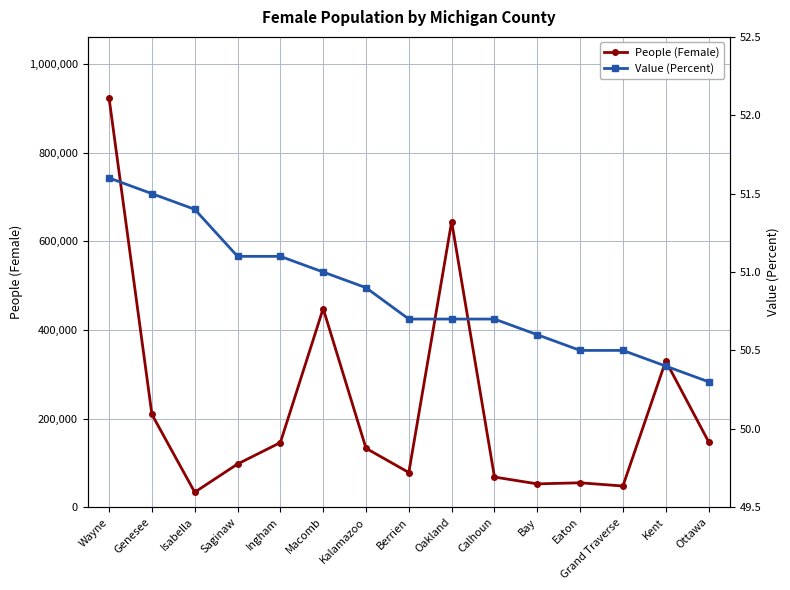

Which series changed the most between Grand Traverse and Kent?

People (Female)